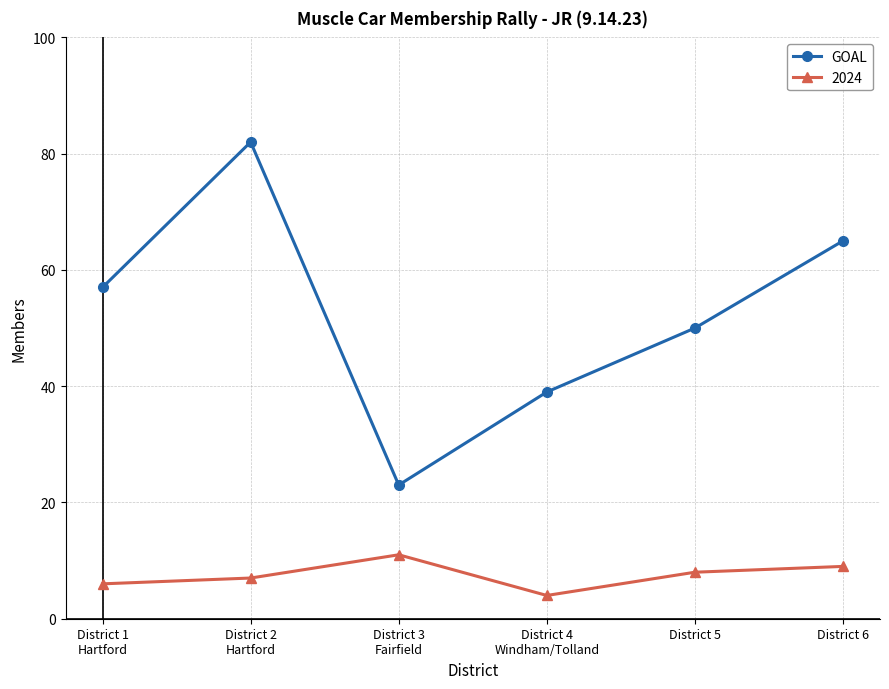

True or false: GOAL and 2024 cross at least once.

False